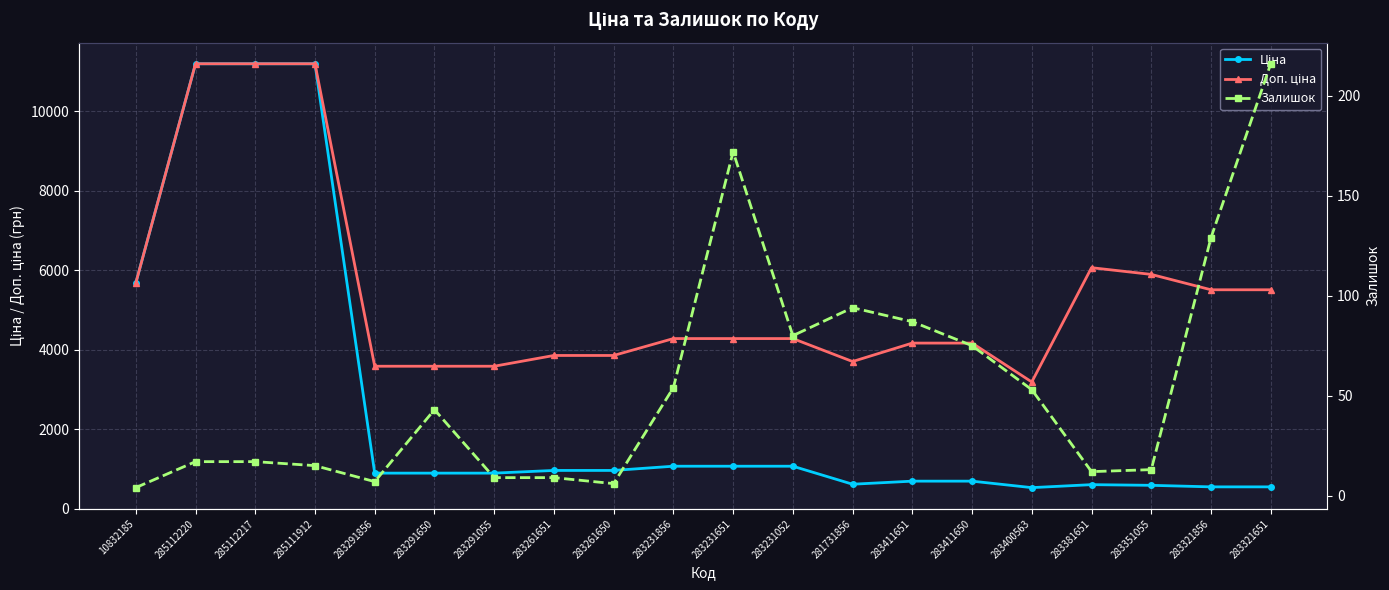

How many lines are shown in the chart?

3